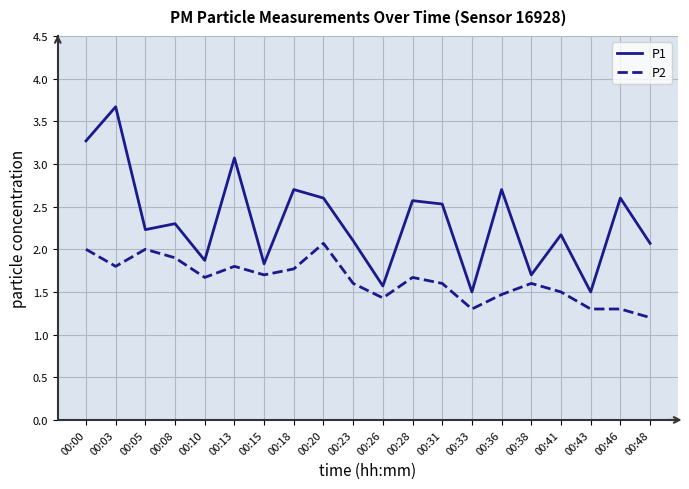

What is the difference between the second highest and second lowest values in the P1 series?

1.8